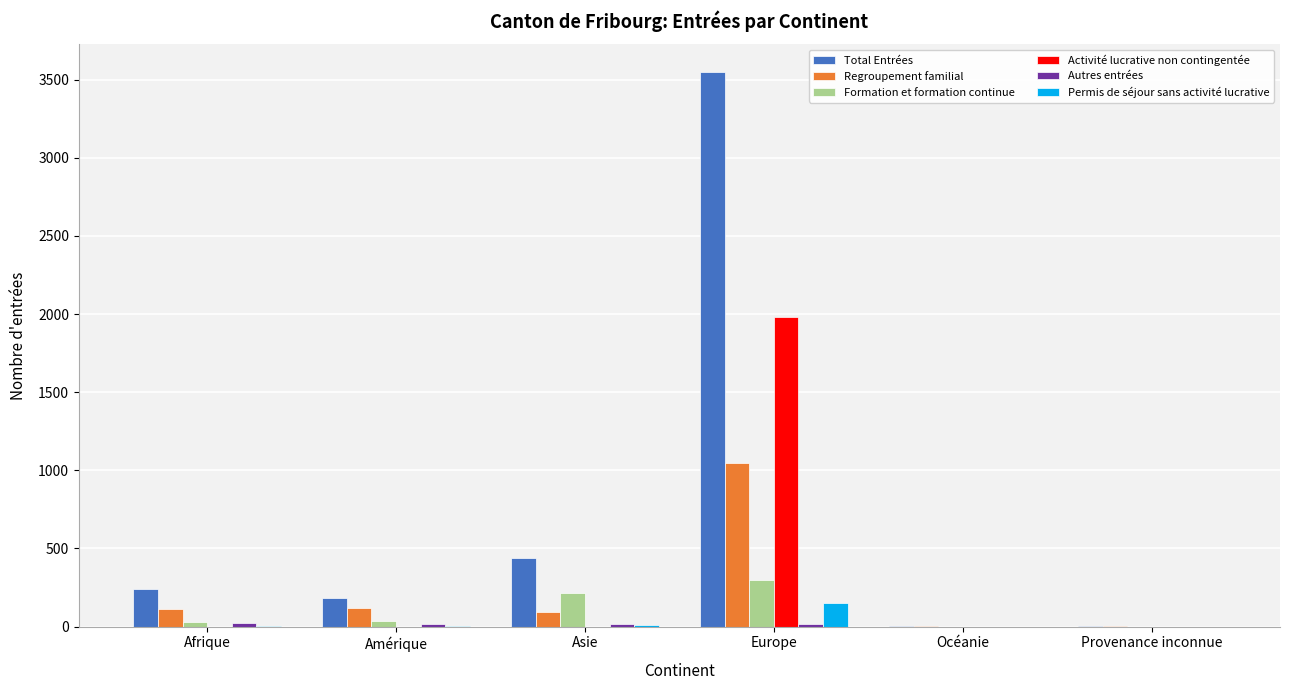

Is it true that Regroupement familial equals 1 at Provenance inconnue?

True